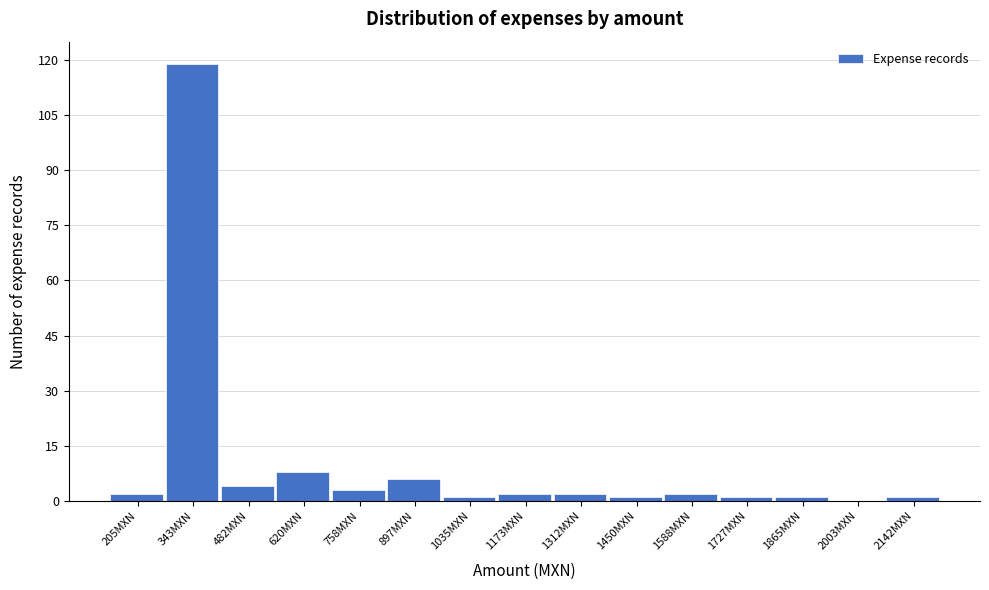

Reading left to right, extract all data points from this chart.

205MXN=2	343MXN=119	482MXN=4	620MXN=8	758MXN=3	897MXN=6	1035MXN=1	1173MXN=2	1312MXN=2	1450MXN=1	1588MXN=2	1727MXN=1	1865MXN=1	2003MXN=0	2142MXN=1